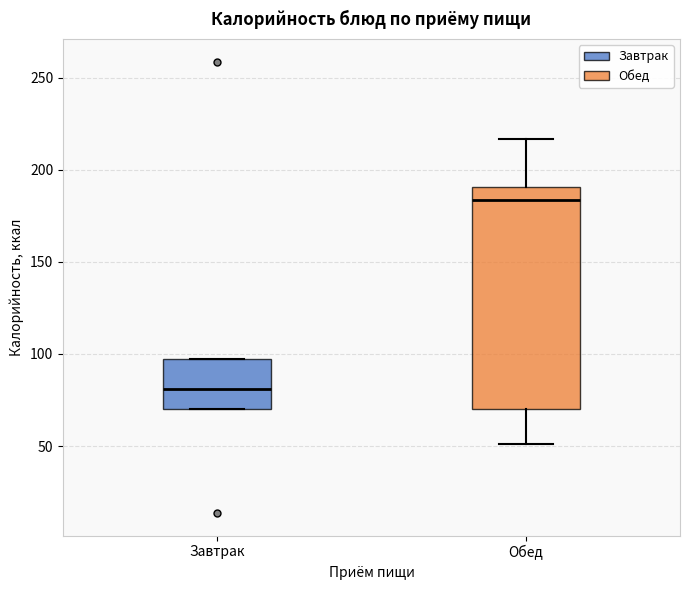

Where is the lower edge of the box for Обед on the y-axis? The values are not printed on the chart, so give them approximately, as read against the axis.

70